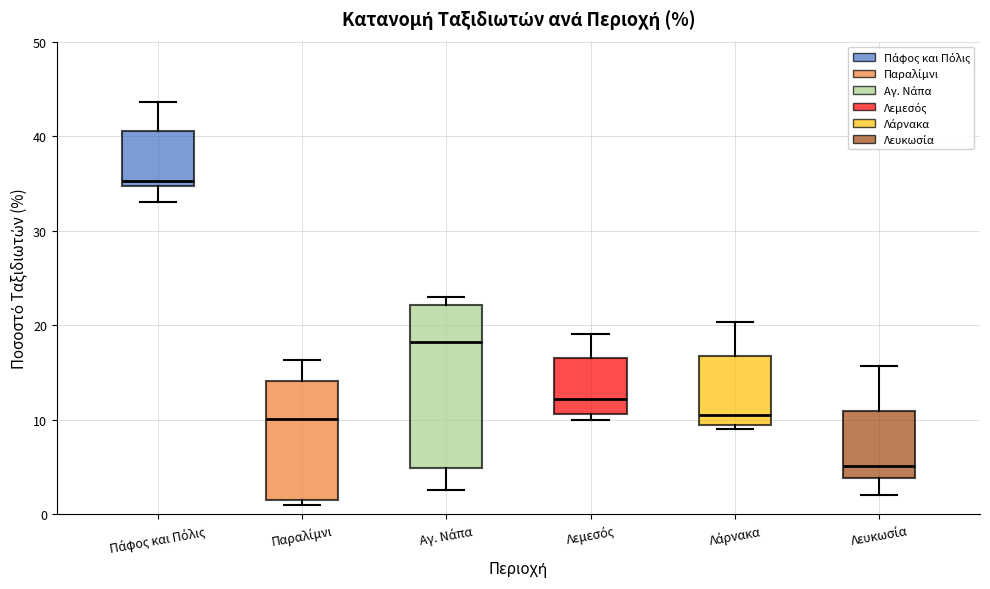

Comparing the boxes themselves (not the whiskers), which one is the tallest?

Αγ. Νάπα